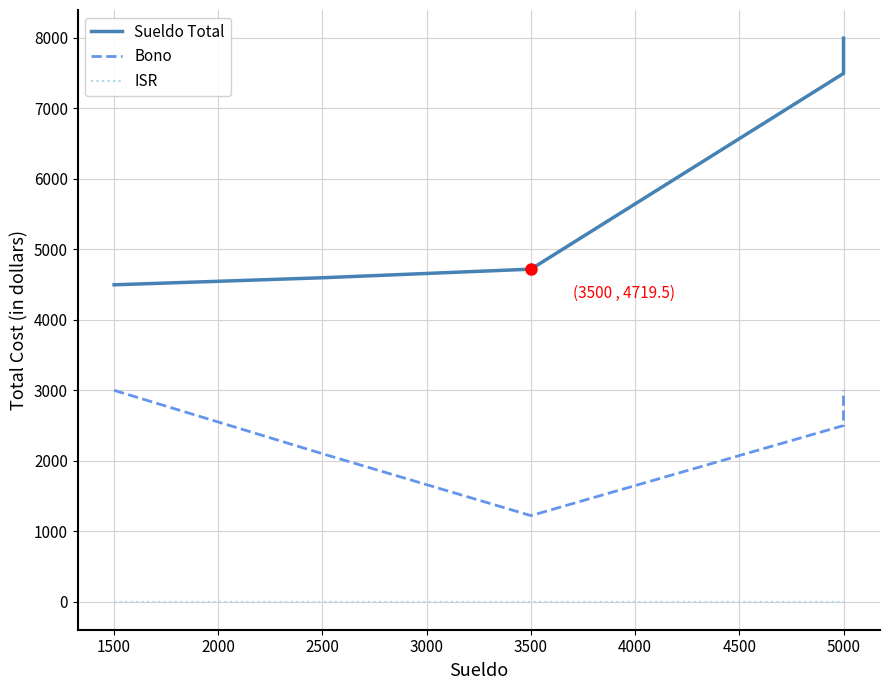

How many lines are shown in the chart?

3